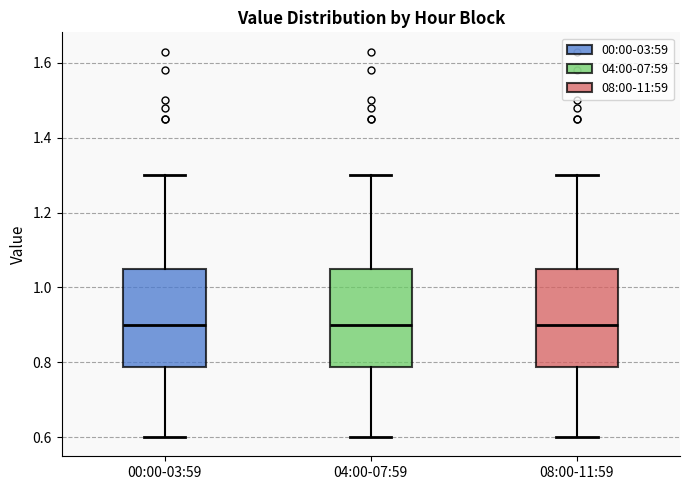

Where is the lower edge of the box for 08:00-11:59 on the y-axis? The values are not printed on the chart, so give them approximately, as read against the axis.

0.78